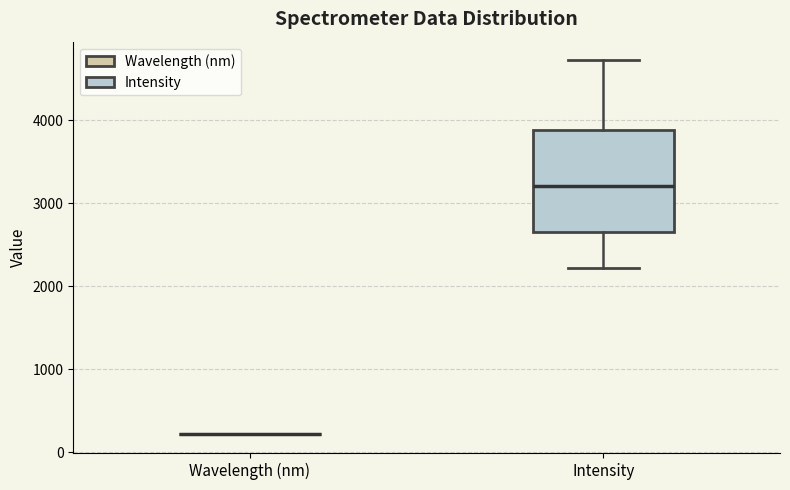

Which box is the tallest, from its lower edge to its upper edge?

Intensity